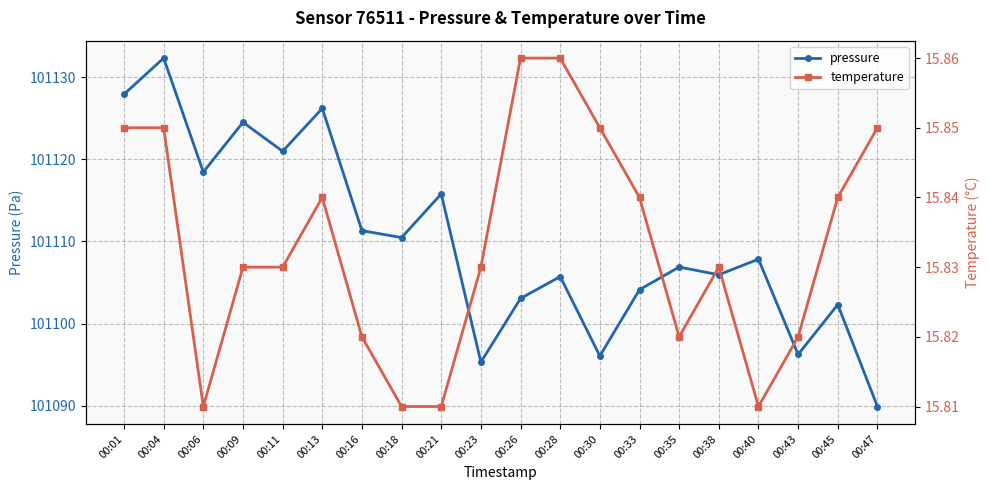

Which series has the largest total across all categories?

pressure